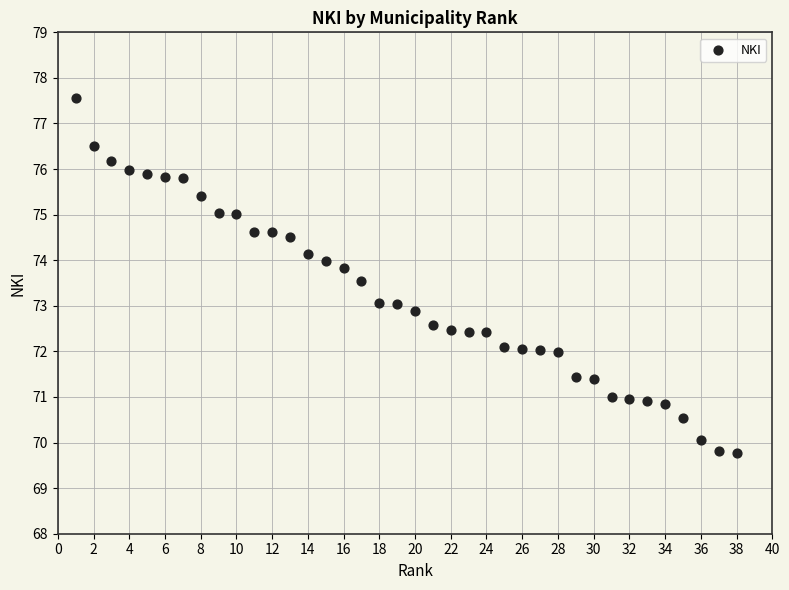

What is the range of X values (max minus min)?

37.0